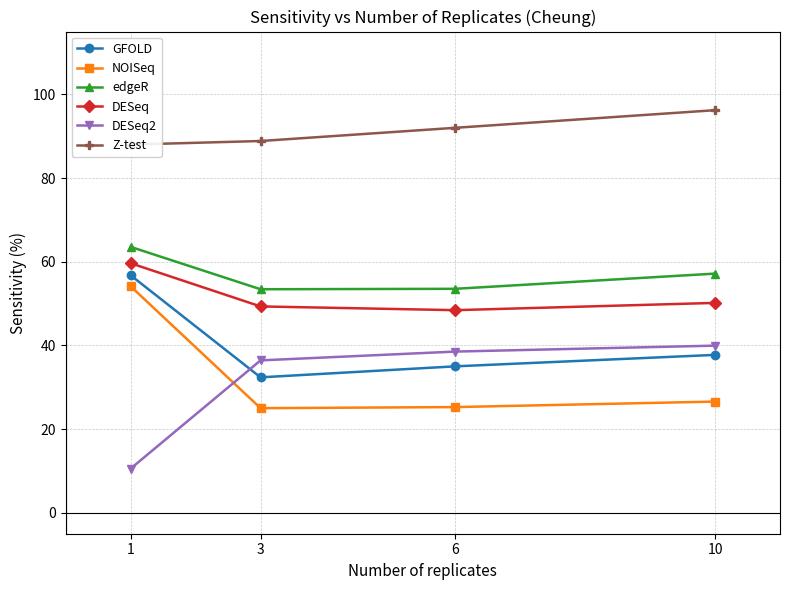

What is the value of the DESeq point at the 2nd from the left?

49.3